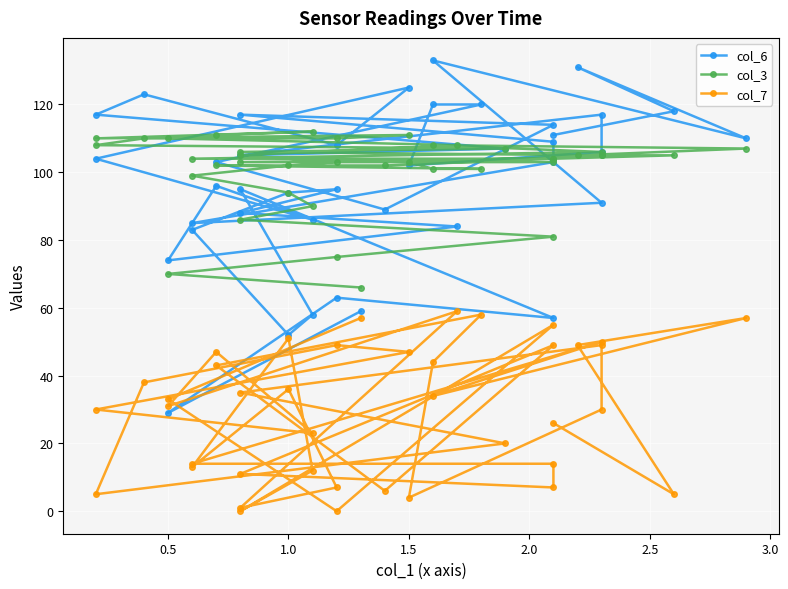

Where is the first local minimum for col_7?

0.5